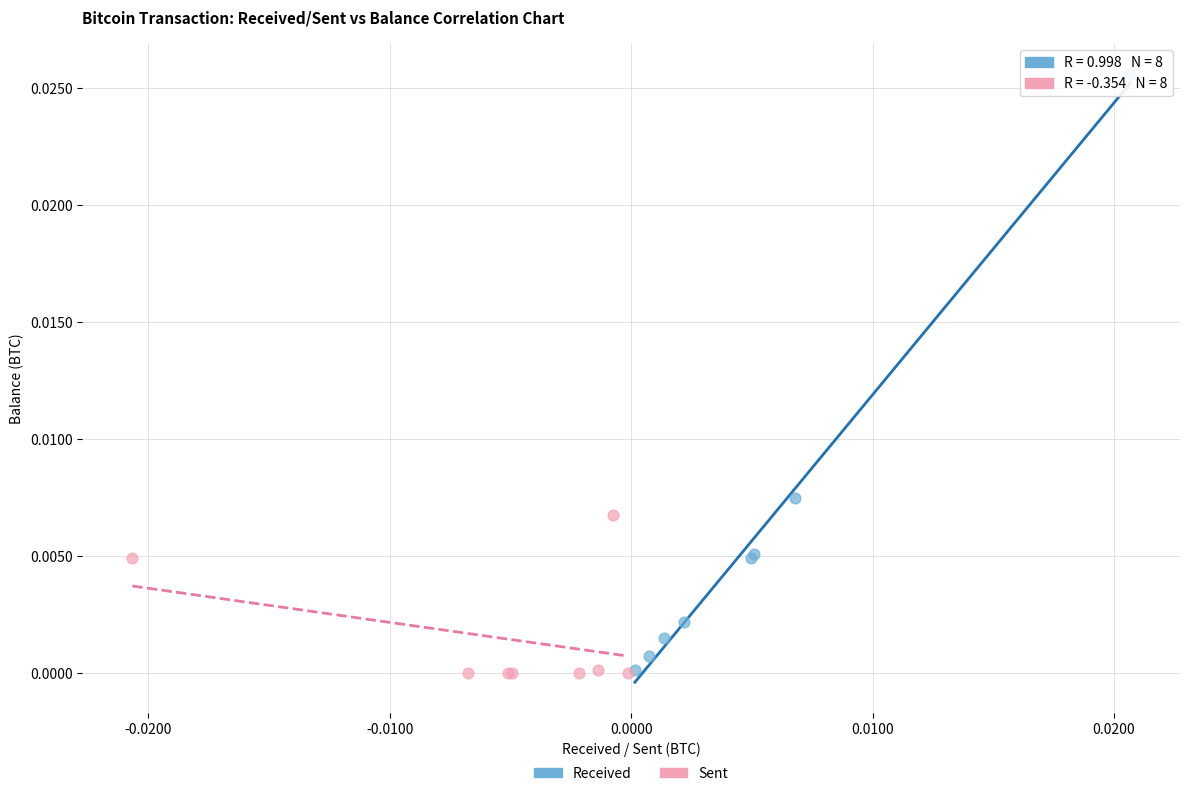

What are all the series names shown in the legend?

Received, Sent